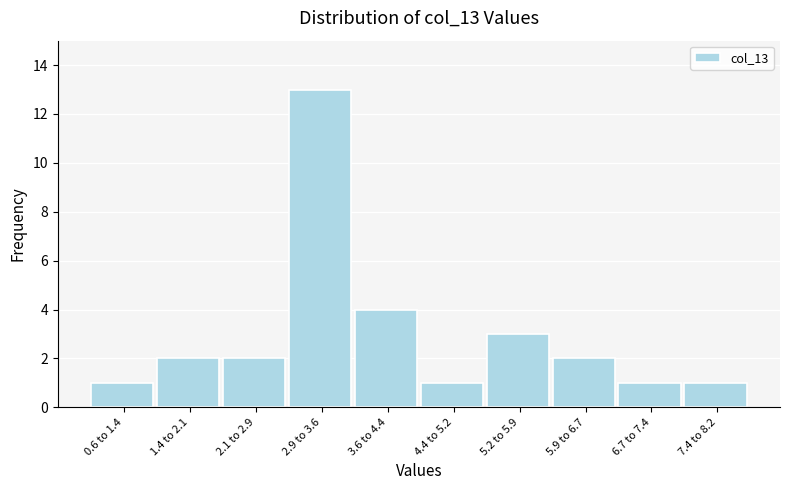

Reading left to right, list all the values displayed in this chart.

0.6 to 1.4=1	1.4 to 2.1=2	2.1 to 2.9=2	2.9 to 3.6=13	3.6 to 4.4=4	4.4 to 5.2=1	5.2 to 5.9=3	5.9 to 6.7=2	6.7 to 7.4=1	7.4 to 8.2=1